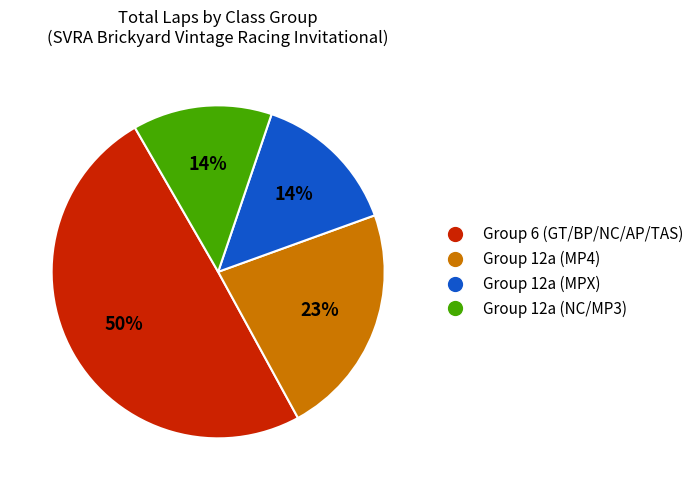

Does any single category account for the majority?

No